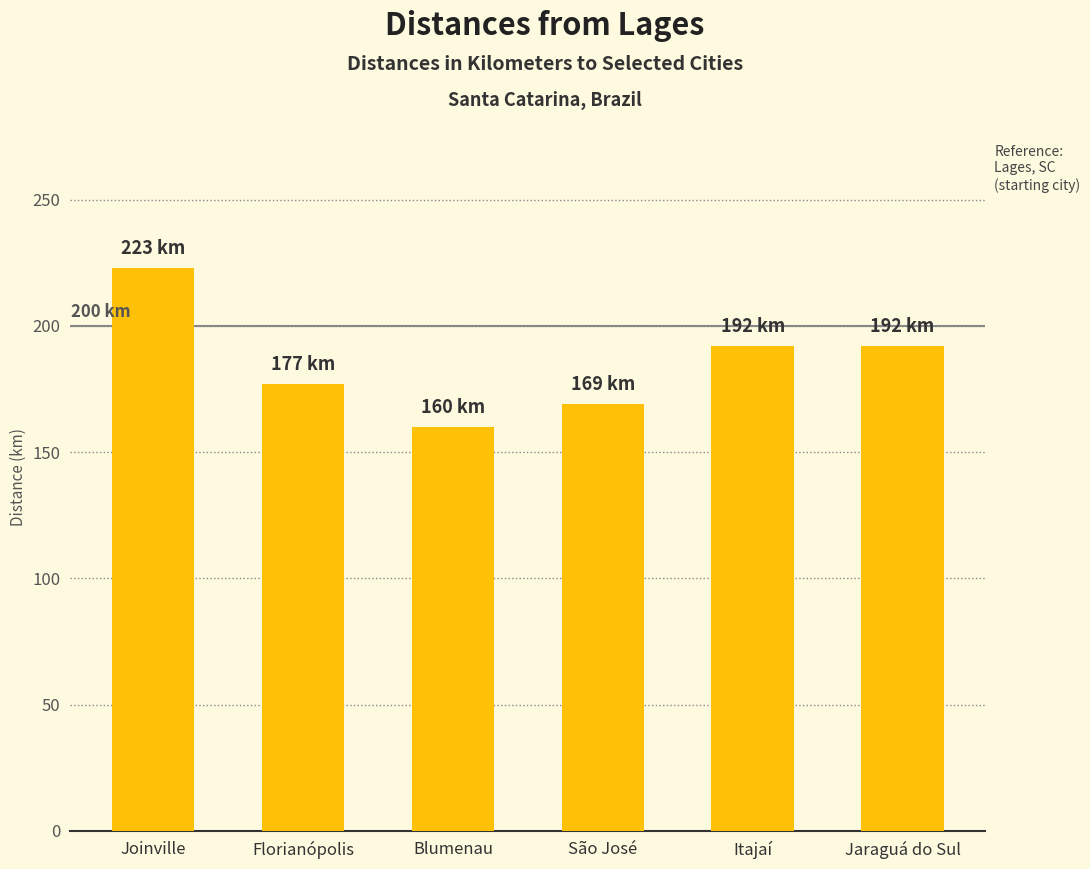

How many values are between 169 and 192?

4